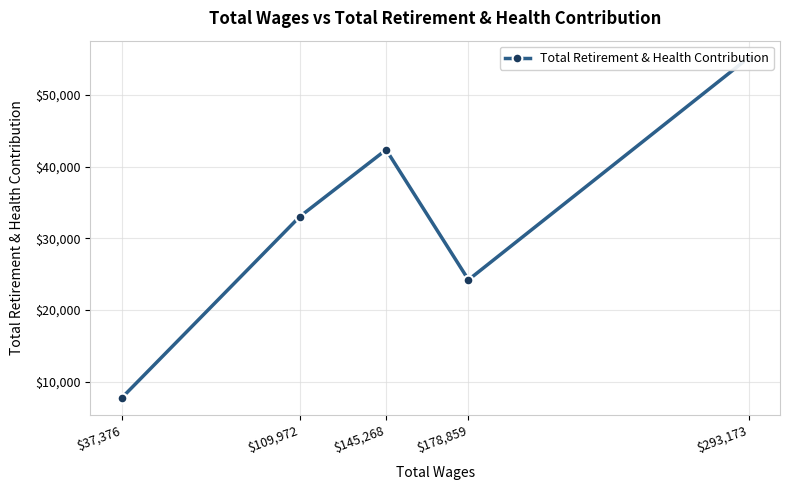

Read the value at $178,859, to the nearest 50.

24200